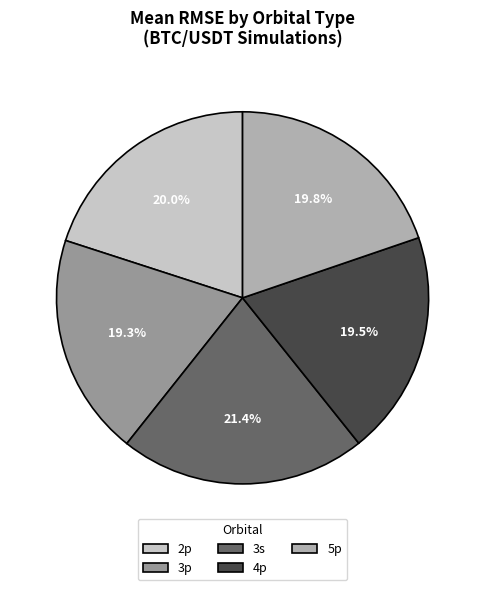

To the nearest percent, what is the difference between the 4p and 3p slice percentages?

0%